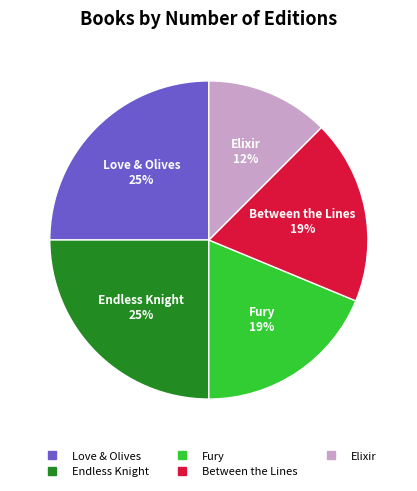

Does any single category account for the majority?

No